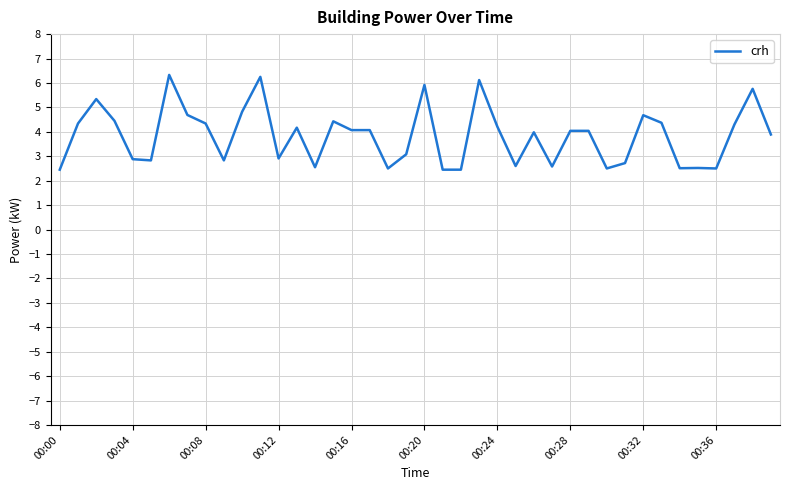

What is the minimum value shown in the chart?

2.5